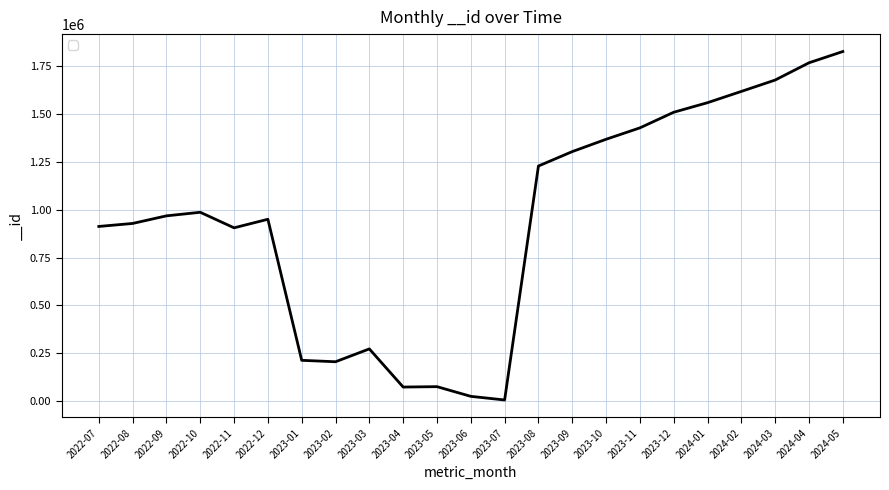

What is the maximum value shown in the chart?

1826629